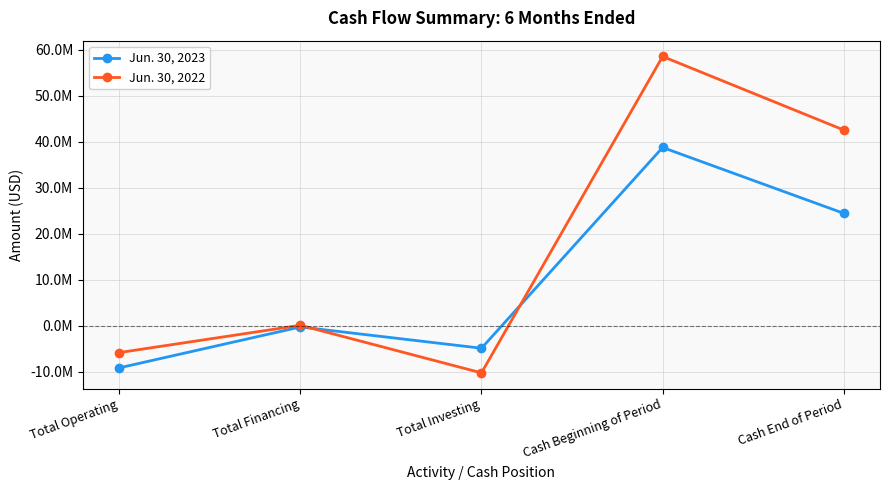

Is this an area chart (filled region under the line)?

No